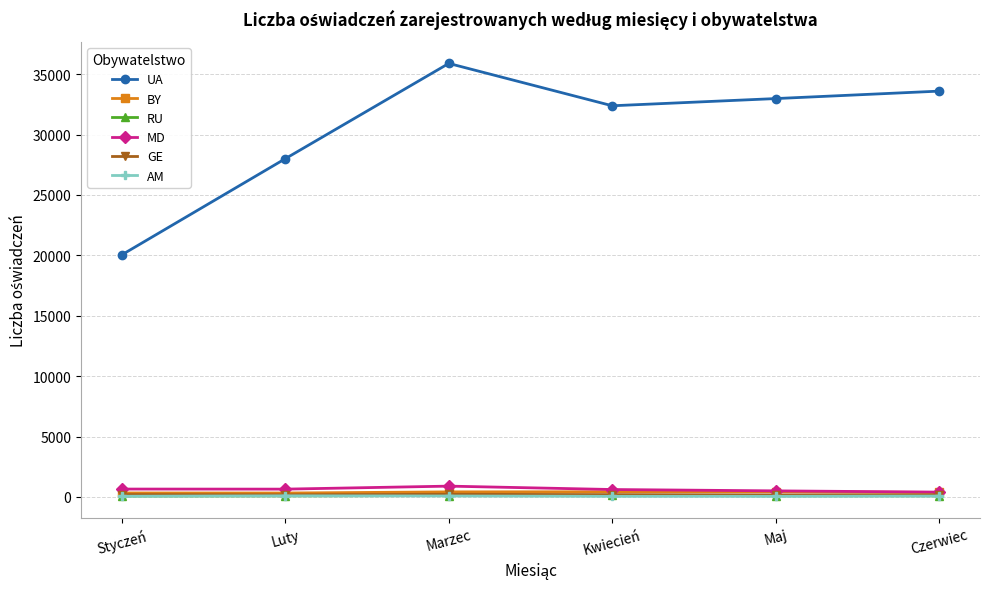

True or false: MD and UA cross at least once.

False